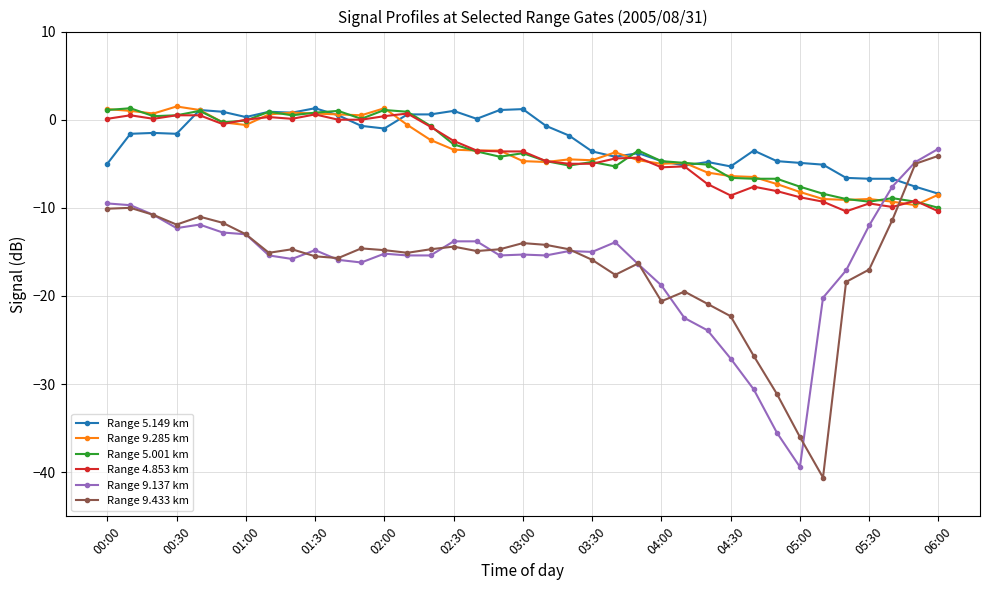

How many data points in Range 4.853 km are above -3?

16